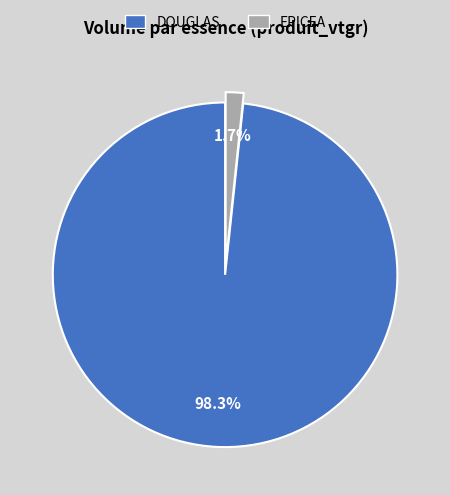

Is there any slice that represents more than half of the pie?

Yes